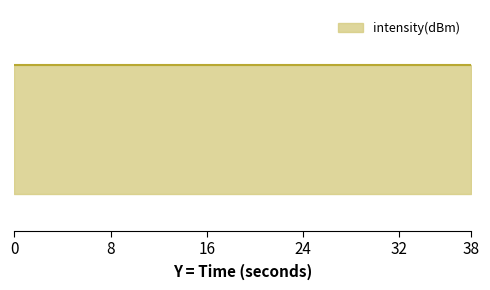

Reading left to right, list all the values displayed in this chart.

0=-112.0	2=-112.7	4=-112.0	6=-110.0	8=-112.2	10=-113.8	12=-112.5	14=-113.8	16=-113.1	18=-112.7	20=-111.5	22=-112.0	24=-112.6	26=-111.8	28=-113.0	30=-113.8	32=-112.2	34=-111.9	36=-112.3	38=-114.7